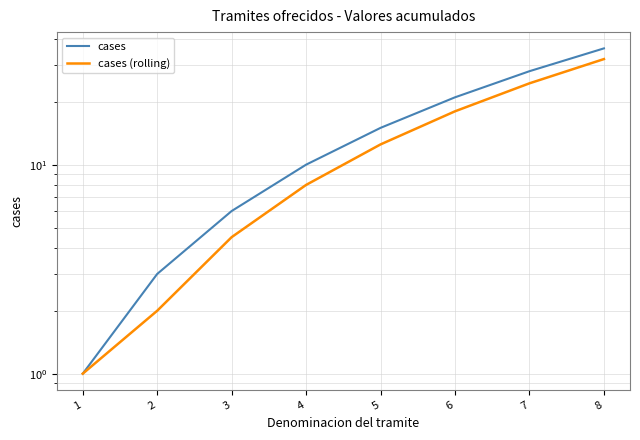

What is the value of the cases (rolling) point at the 4th from the left?

8.0